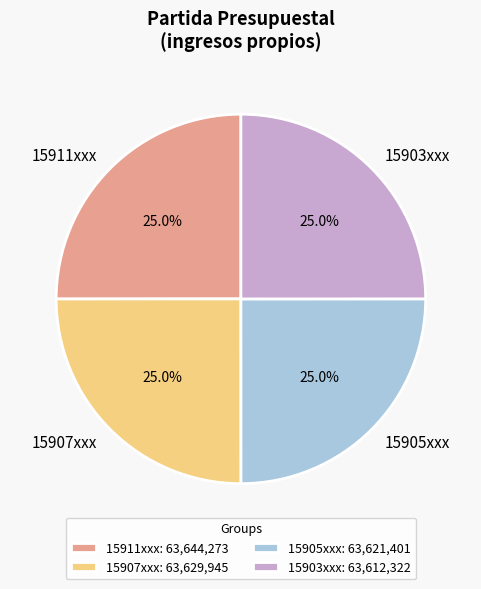

Approximately how many times larger is the value at 15905xxx compared to 15911xxx?

1.0